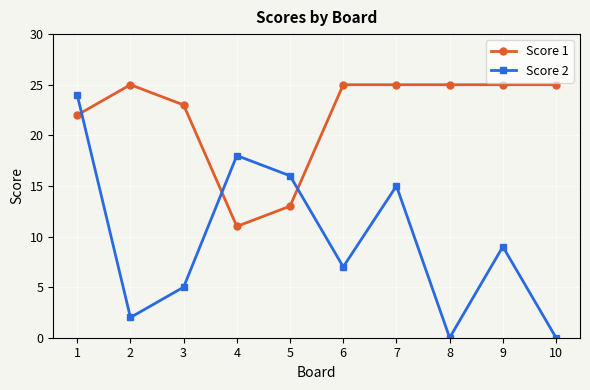

Which category has the lowest value in the Score 1 series?

4